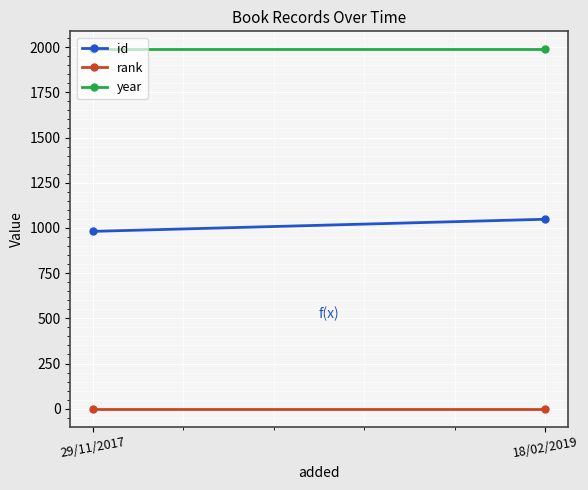

At 29/11/2017, list the series in order from largest to smallest.

year, id, rank